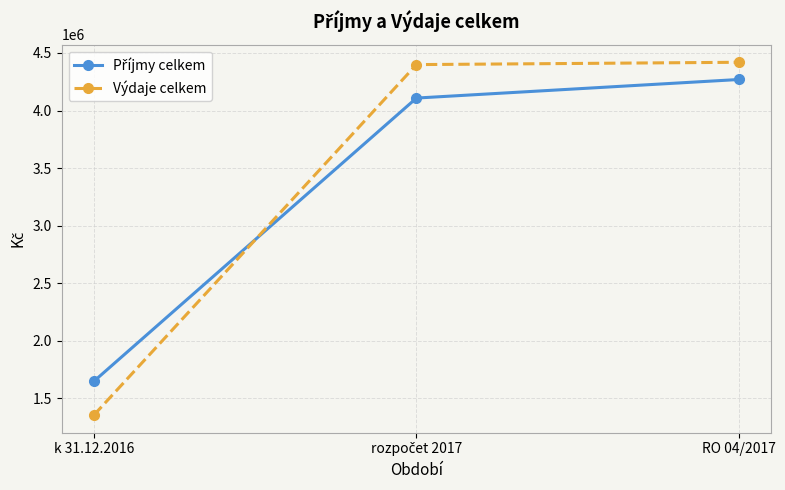

What is the highest value of the Výdaje celkem series?

4419200.0